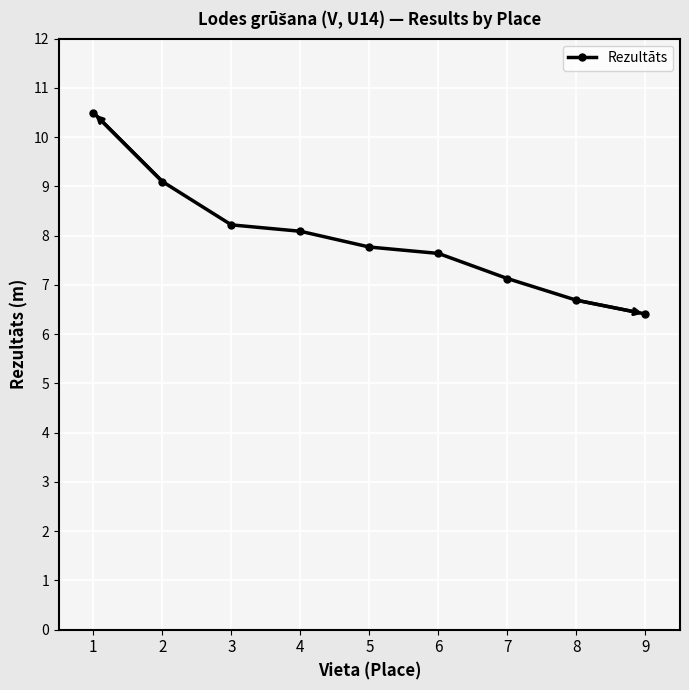

The chart shows a value of 4.5 at 3. True or false?

False